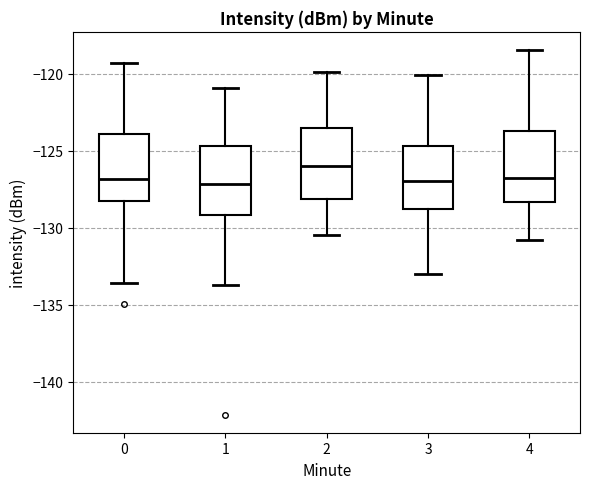

Reading left to right, transcribe this box plot: for each box, give where its median line is, the range the box spans, and where its two whiskers end, as read against the y-axis. The values are not printed on the chart, so give them approximately, as read against the axis.

0: median -127.0, box -128.5 to -124.0, whiskers -133.5 to -119.5
1: median -127.0, box -129.0 to -124.5, whiskers -133.5 to -121.0
2: median -126.0, box -128.0 to -123.5, whiskers -130.5 to -120.0
3: median -127.0, box -129.0 to -124.5, whiskers -133.0 to -120.0
4: median -126.5, box -128.5 to -123.5, whiskers -131.0 to -118.5